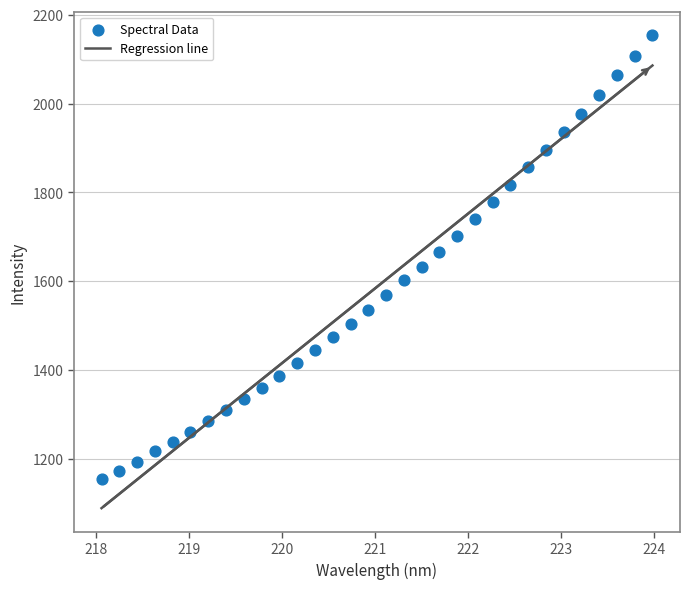

What is the range of Y values (max minus min)?

1000.8